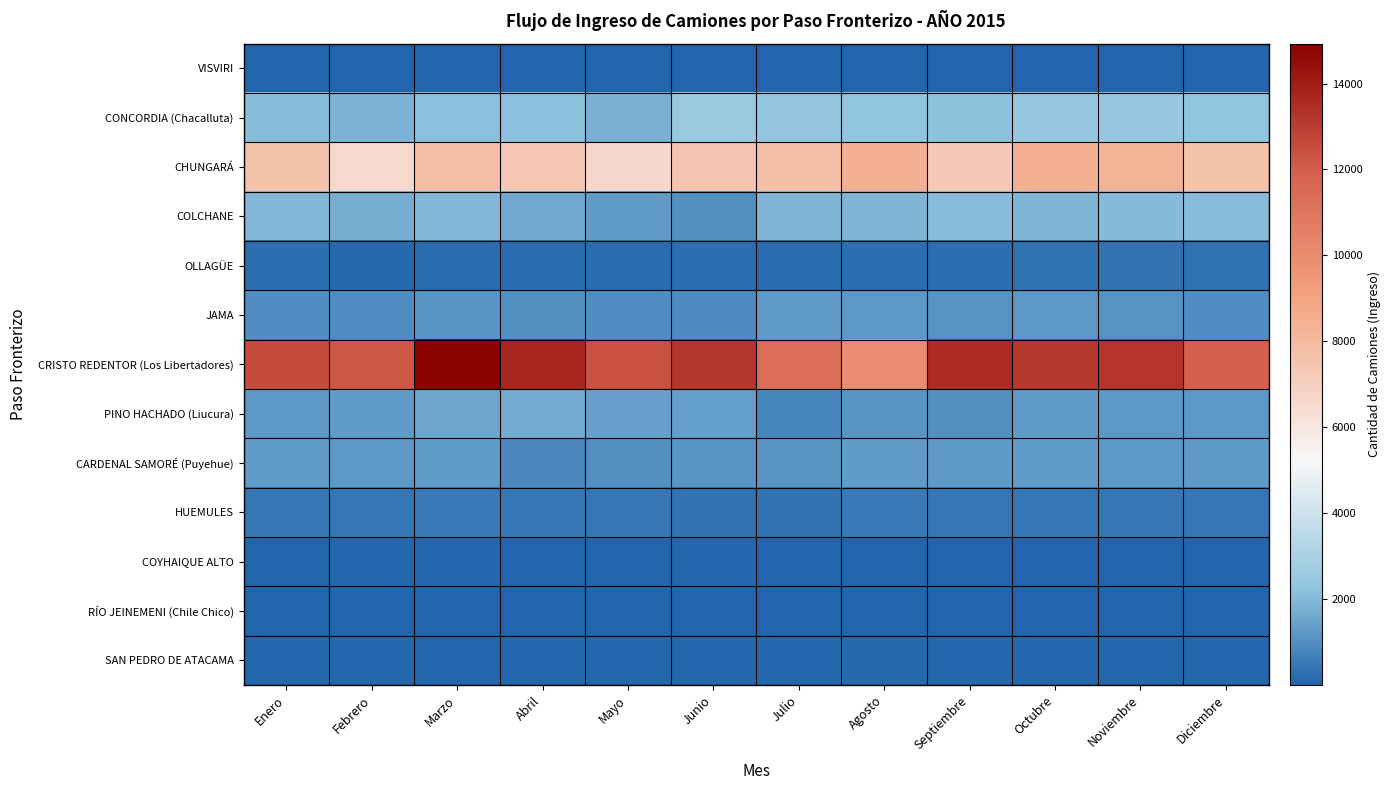

What is the total value across all series at Abril?

29152